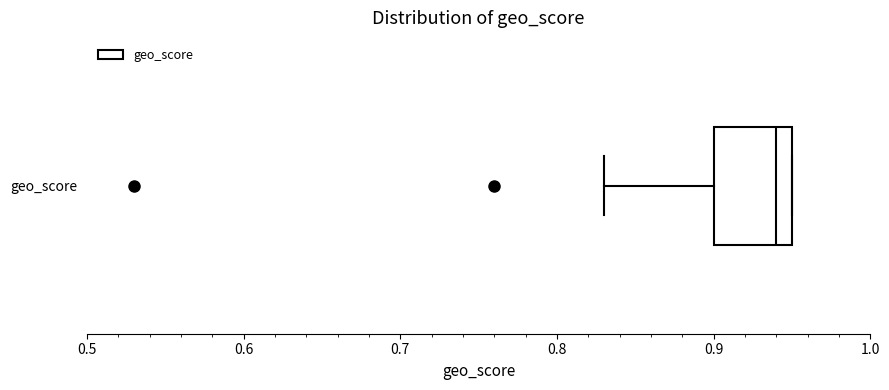

Read this box plot against the x-axis: the position of the median line, the range covered by the box, and the ends of both whiskers. The values are not printed on the chart, so give them approximately, as read against the axis.

median 0.94, box 0.90 to 0.95, whiskers 0.83 to 0.95